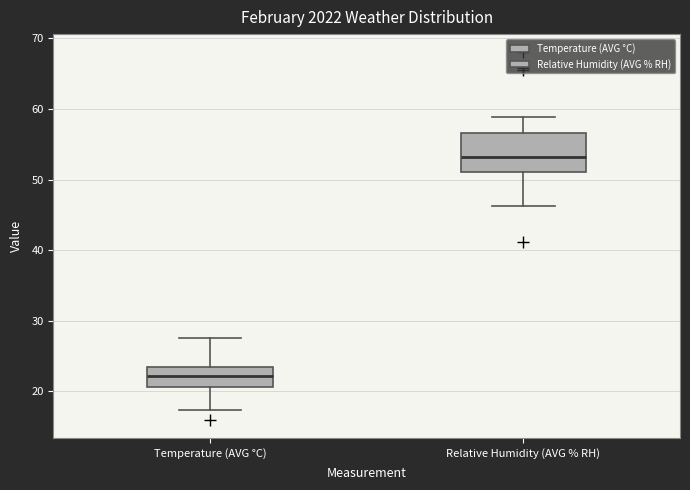

Which box's median line is the highest?

Relative Humidity (AVG % RH)